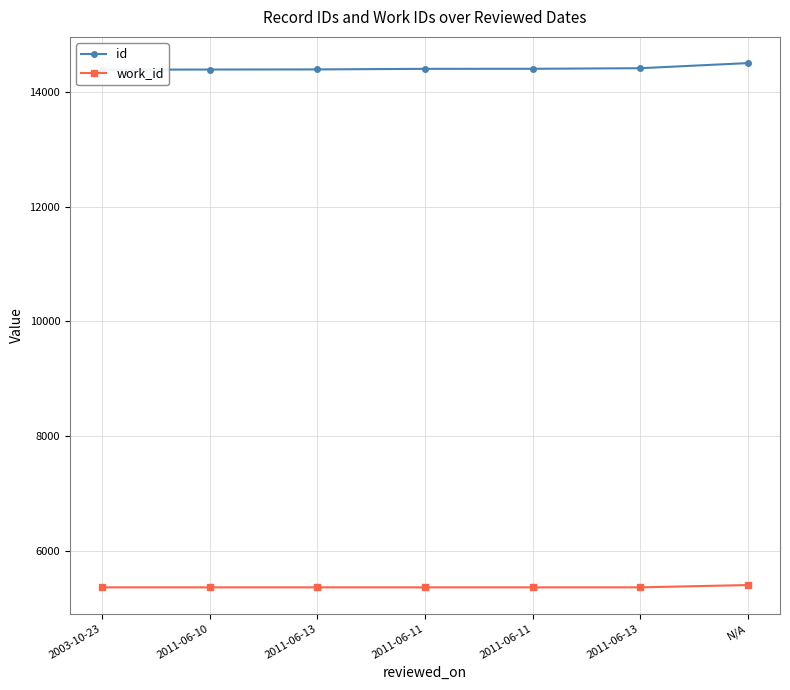

Between 2011-06-13 and N/A, which is larger?

N/A